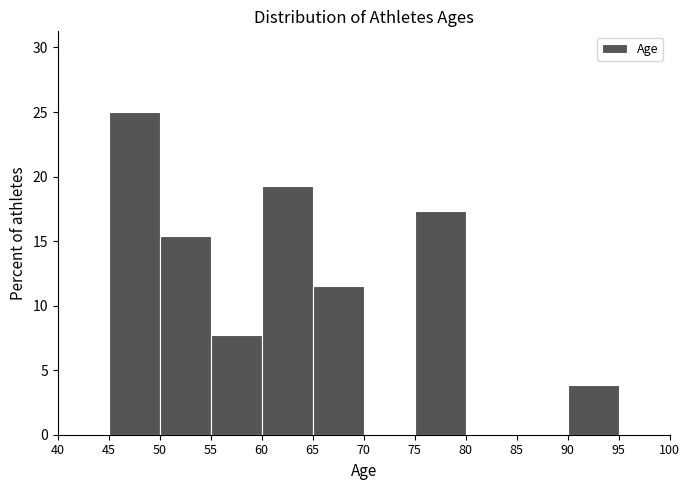

What is the height of the bar covering 65 to 70 on the x-axis? The values are not printed on the chart, so give them approximately, as read against the axis.

11.5